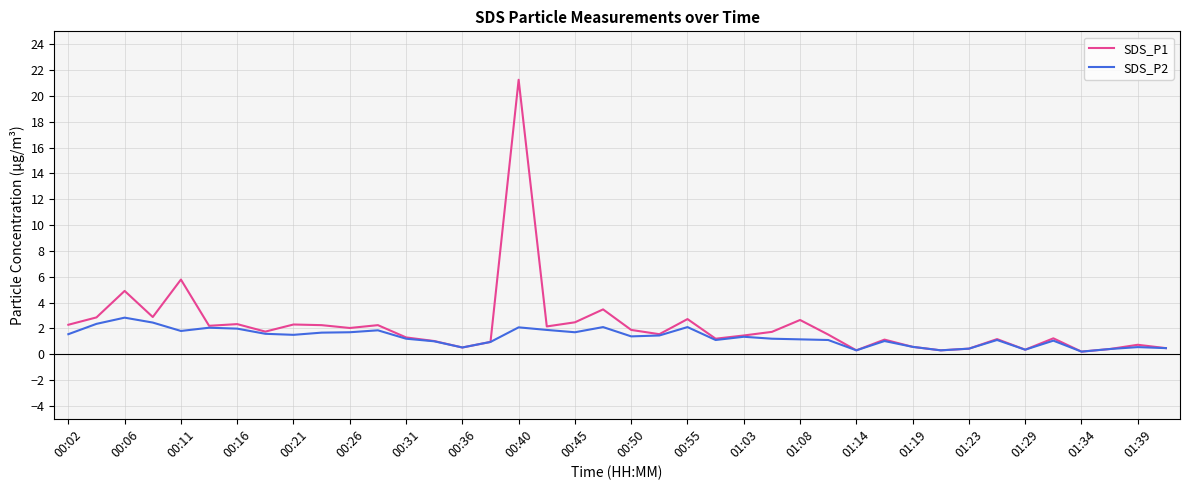

What is the maximum value for SDS_P2?

2.8